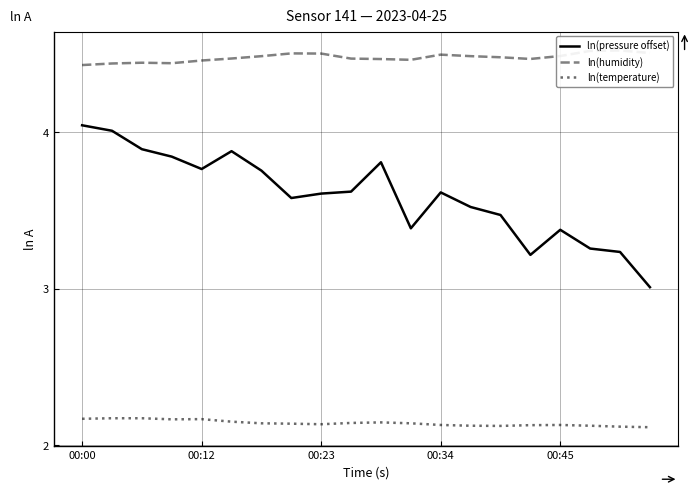

True or false: ln(pressure offset) and ln(temperature) intersect in this chart.

False